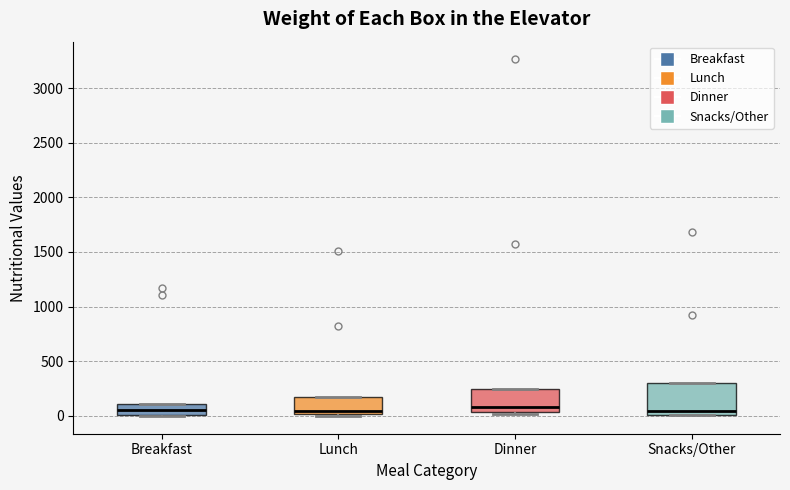

Reading left to right, transcribe this box plot: for each box, give where its median line is, the range the box spans, and where its two whiskers end, as read against the y-axis. The values are not printed on the chart, so give them approximately, as read against the axis.

Breakfast: median 50, box 0 to 100, whiskers 0 to 100
Lunch: median 50, box 0 to 150, whiskers 0 (just below the box's lower edge) to 150
Dinner: median 100, box 50 to 250, whiskers 0 to 250
Snacks/Other: median 50, box 0 to 300, whiskers 0 to 300